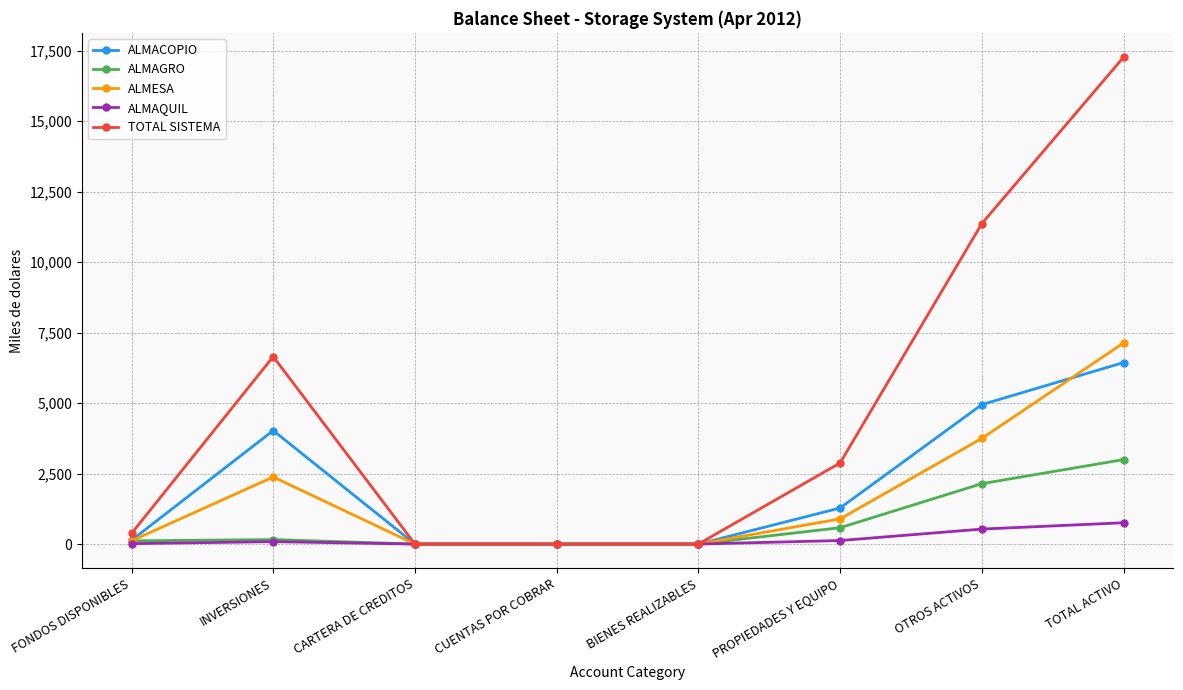

Where is the first local maximum for ALMACOPIO?

INVERSIONES